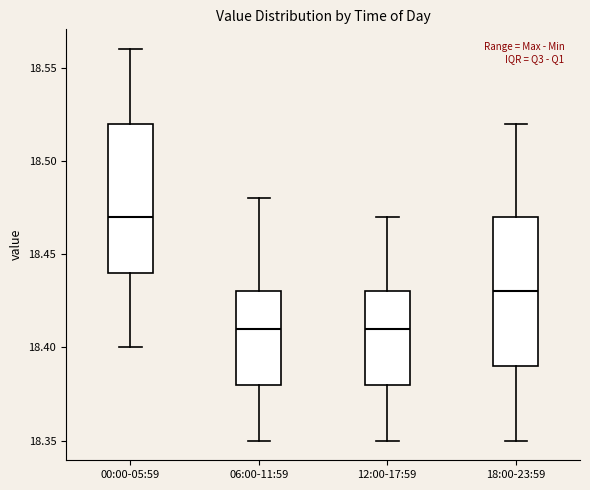

Where is the upper edge of the box for 06:00-11:59 on the y-axis? The values are not printed on the chart, so give them approximately, as read against the axis.

18.43